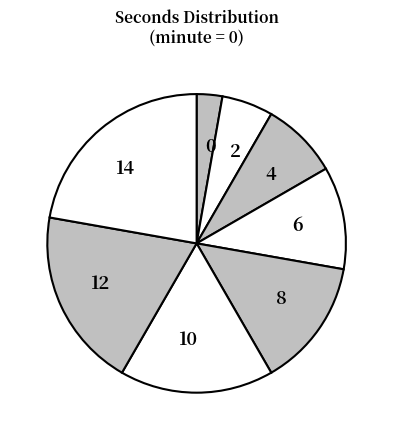

Which category has the biggest portion of the pie?

14